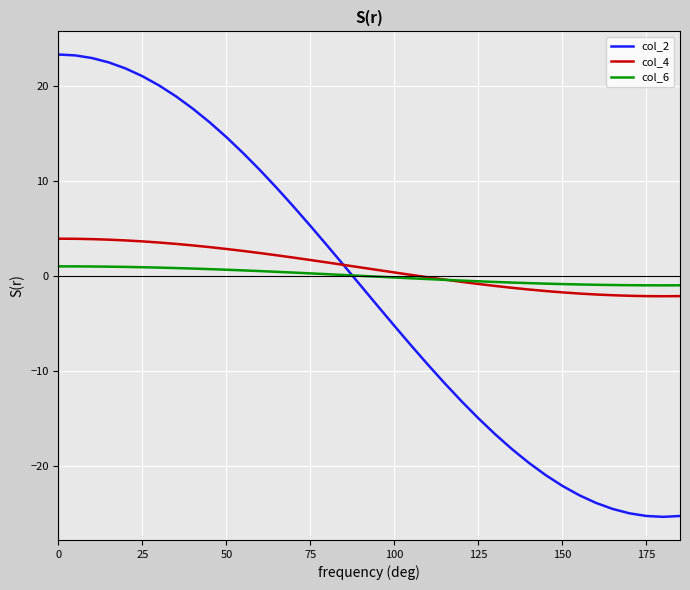

Which series has the largest range (max minus min)?

col_2